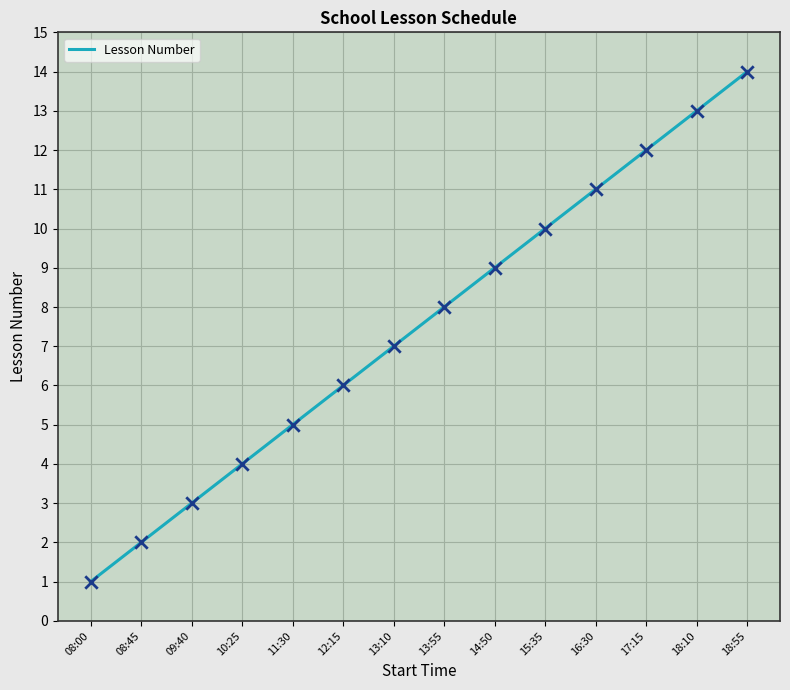

What is the change in value from 08:45 to 18:10?

+11